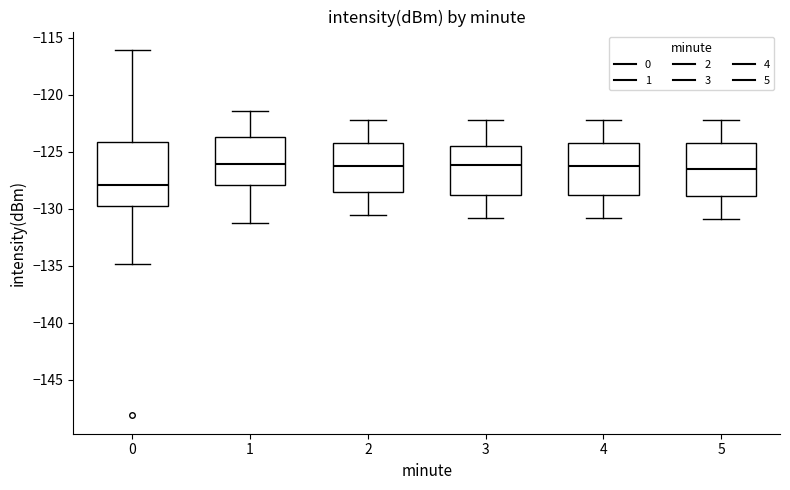

Reading left to right, read every box against the y-axis: the position of its median line, the range the box covers, and the ends of its whiskers. The values are not printed on the chart, so give them approximately, as read against the axis.

0: median -128.0, box -130.0 to -124.0, whiskers -135.0 to -116.0
1: median -126.0, box -128.0 to -124.0, whiskers -131.0 to -121.5
2: median -126.5, box -128.5 to -124.0, whiskers -130.5 to -122.0
3: median -126.0, box -129.0 to -124.5, whiskers -131.0 to -122.0
4: median -126.5, box -129.0 to -124.0, whiskers -131.0 to -122.0
5: median -126.5, box -129.0 to -124.0, whiskers -131.0 to -122.0